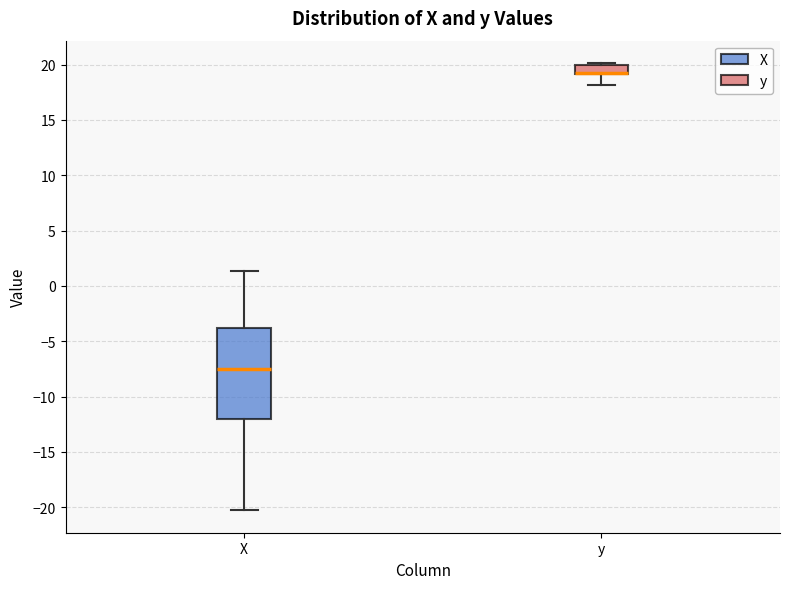

Comparing the boxes themselves (not the whiskers), which one is the tallest?

X